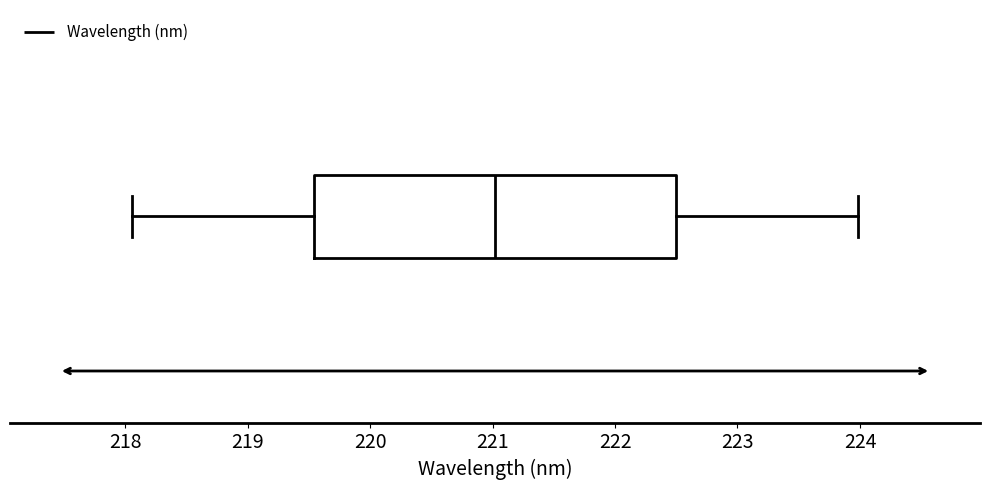

Where does the median line of the box sit on the x-axis? The values are not printed on the chart, so give them approximately, as read against the axis.

221.0